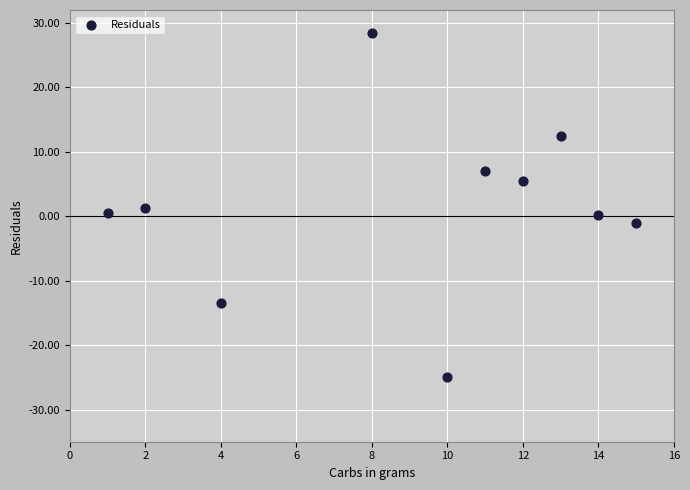

What is the average Y value?

1.6